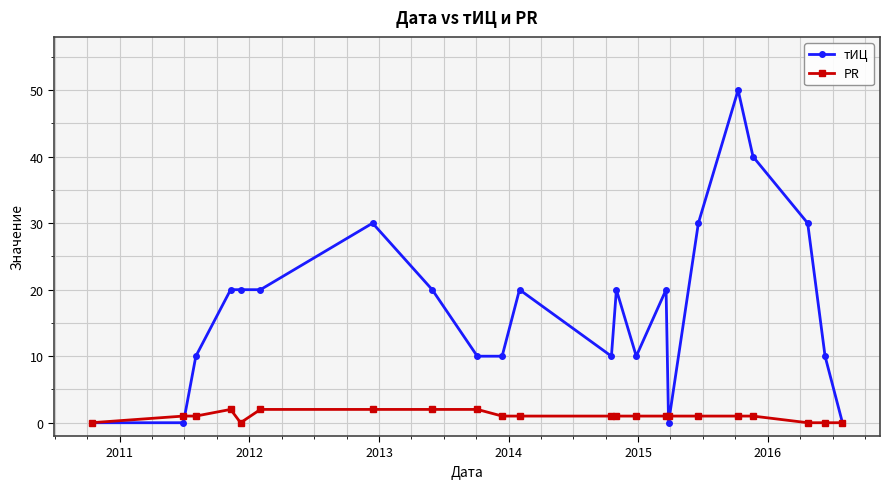

Is this an area chart (filled region under the line)?

No